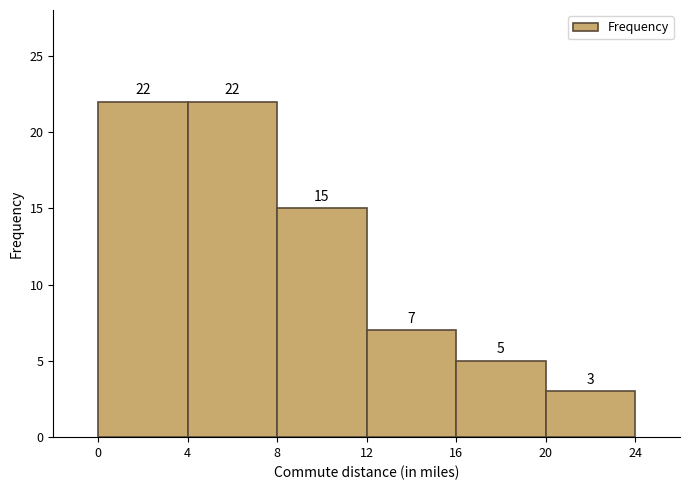

Reading left to right, list every bar in this chart as the range it spans on the x-axis followed by its height.

0 to 4: 22
4 to 8: 22
8 to 12: 15
12 to 16: 7
16 to 20: 5
20 to 24: 3